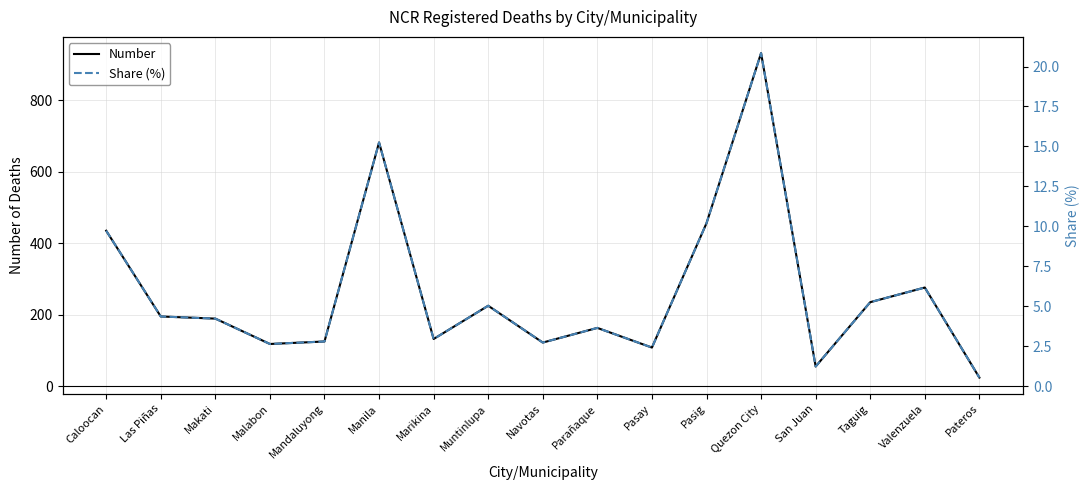

True or false: Number has more than 0 interior local peaks.

True